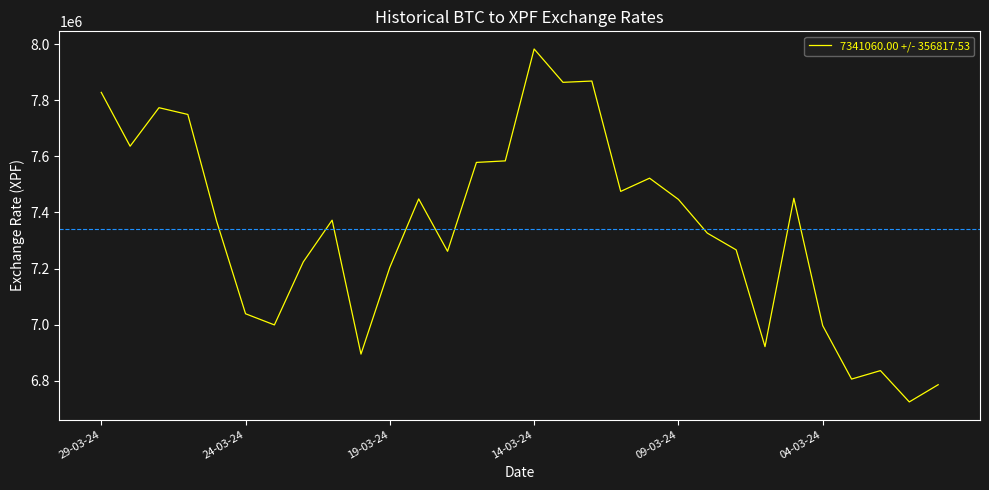

What is the difference between the maximum and minimum values?

1258200